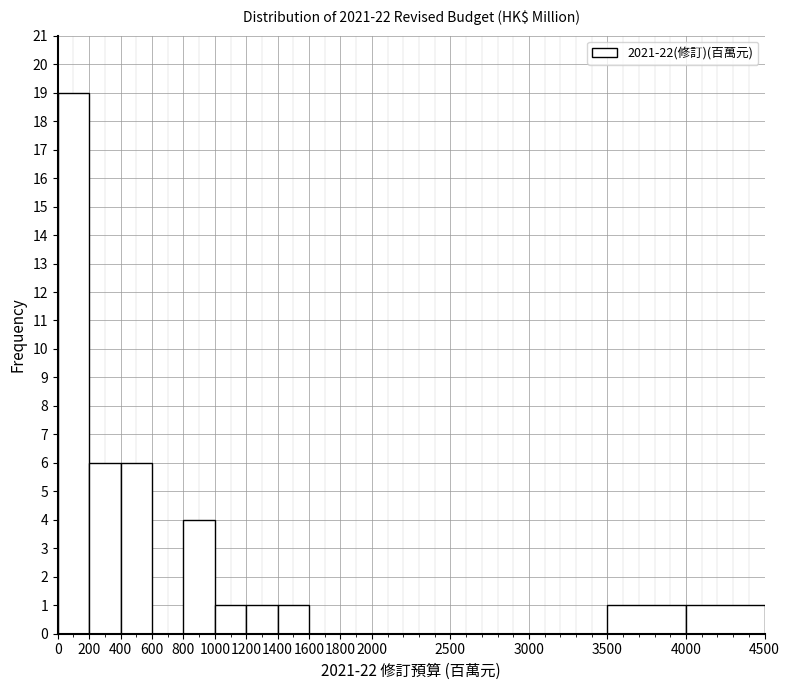

Reading left to right, transcribe this chart: for each bar, give the range it covers on the x-axis and its height. The values are not printed on the chart, so give them approximately, as read against the axis.

0 to 200: 19
200 to 400: 6
400 to 600: 6
600 to 800: 0
800 to 1000: 4
1000 to 1200: 1
1200 to 1400: 1
1400 to 1600: 1
1600 to 1800: 0
1800 to 2000: 0
2000 to 2500: 0
2500 to 3000: 0
3000 to 3500: 0
3500 to 4000: 1
4000 to 4500: 1